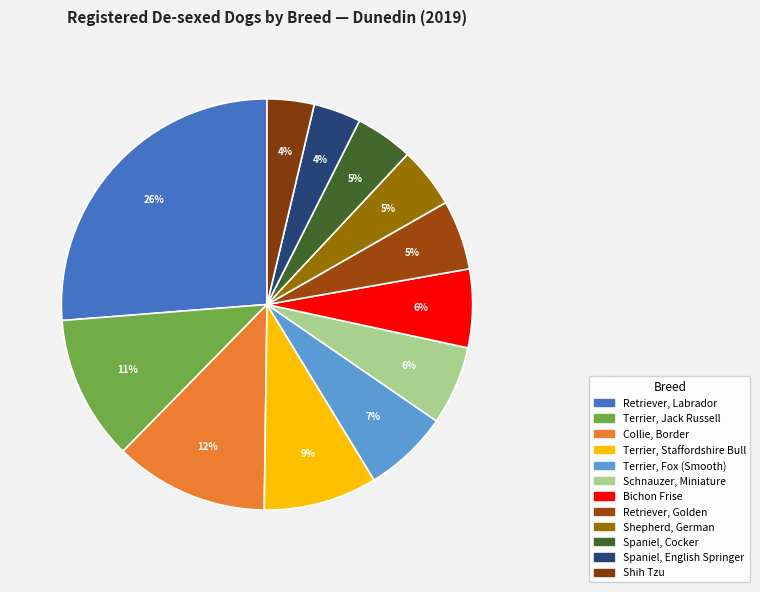

Is it true that Terrier, Staffordshire Bull is 22% of the pie?

False